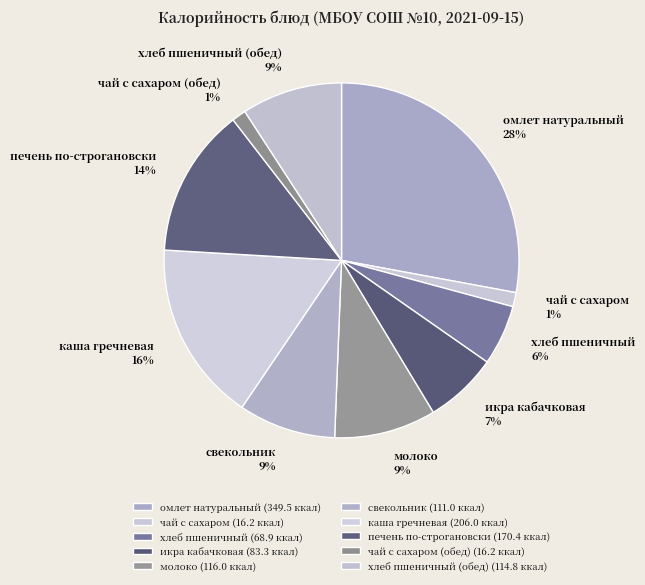

Which has a higher value, хлеб пшеничный or чай с сахаром (обед)?

хлеб пшеничный